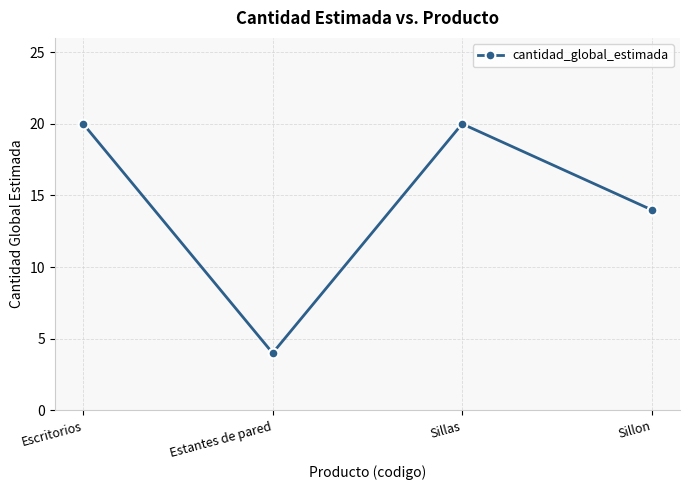

What is the difference between the values at Sillon and Sillas?

6